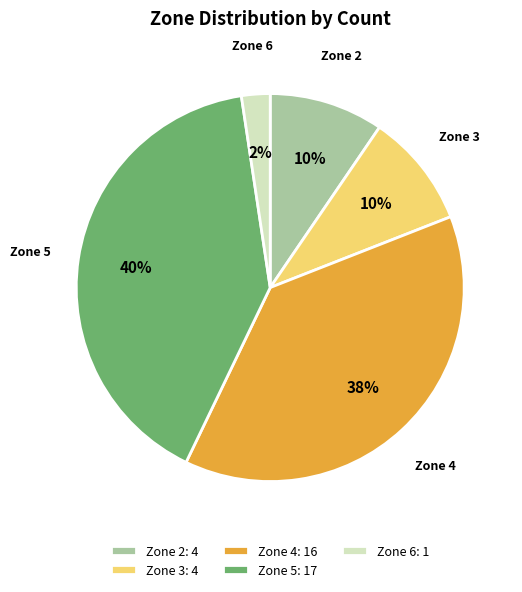

The Zone 5 slice represents 40% of the pie. True or false?

True